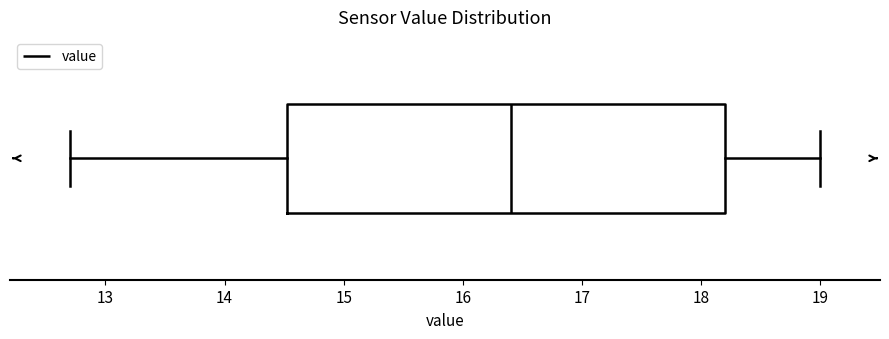

Transcribe this box plot: give where the median line is, the range the box spans, and where the two whiskers end, as read against the x-axis. The values are not printed on the chart, so give them approximately, as read against the axis.

median 16.4, box 14.5 to 18.2, whiskers 12.7 to 19.0